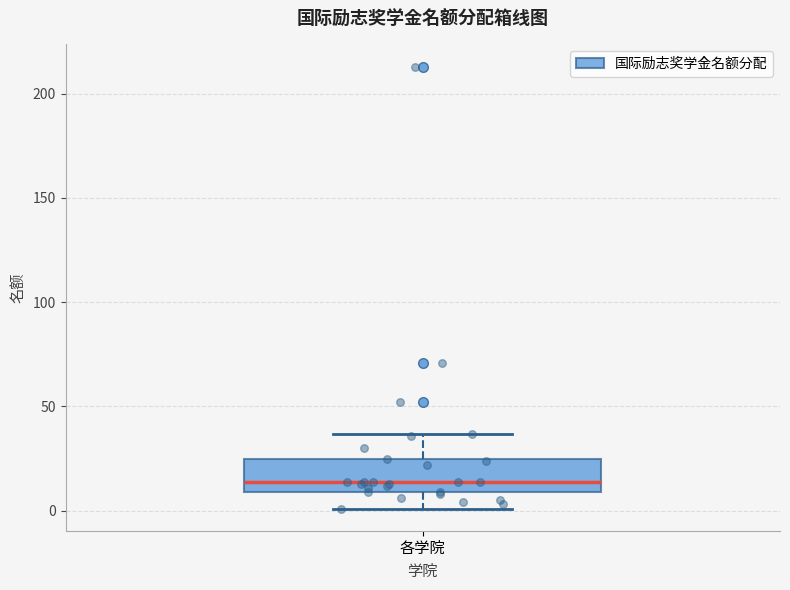

Transcribe this box plot: give where the median line is, the range the box spans, and where the two whiskers end, as read against the y-axis. The values are not printed on the chart, so give them approximately, as read against the axis.

median 15, box 10 to 25, whiskers 0 to 35